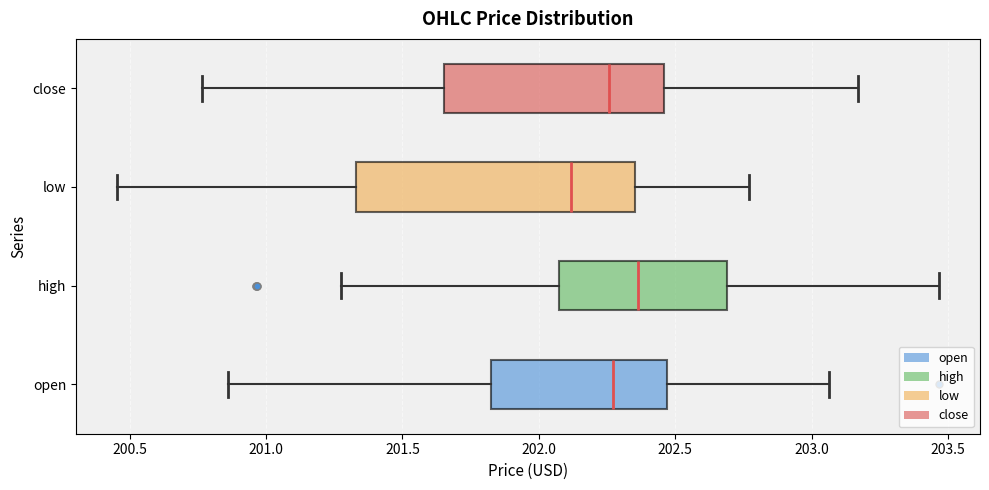

Which box's median line is the furthest to the right?

high